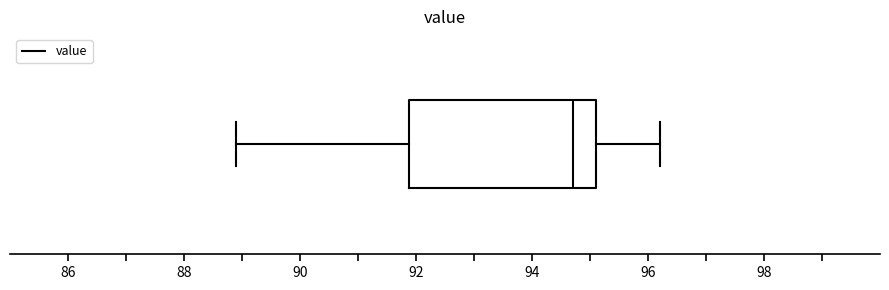

Read this box plot against the x-axis: the position of the median line, the range covered by the box, and the ends of both whiskers. The values are not printed on the chart, so give them approximately, as read against the axis.

median 94.8, box 91.8 to 95.2, whiskers 89.0 to 96.2